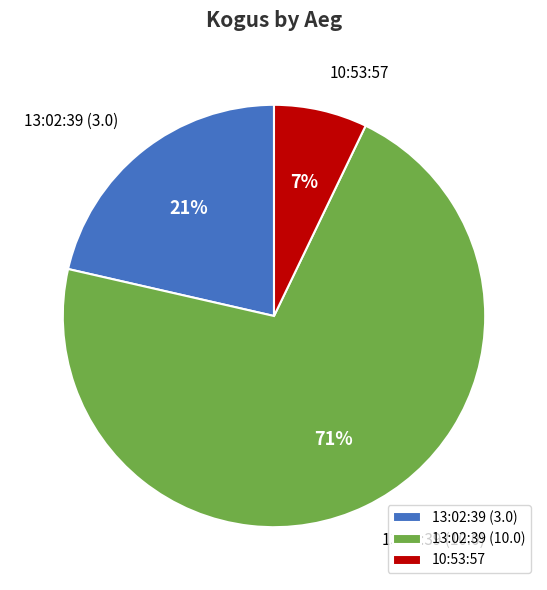

To the nearest percent, what portion does 10:53:57 represent?

7%